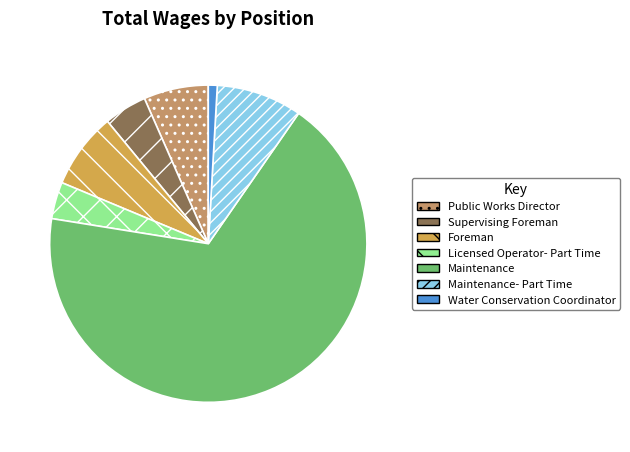

Which slice is the smallest?

Water Conservation Coordinator